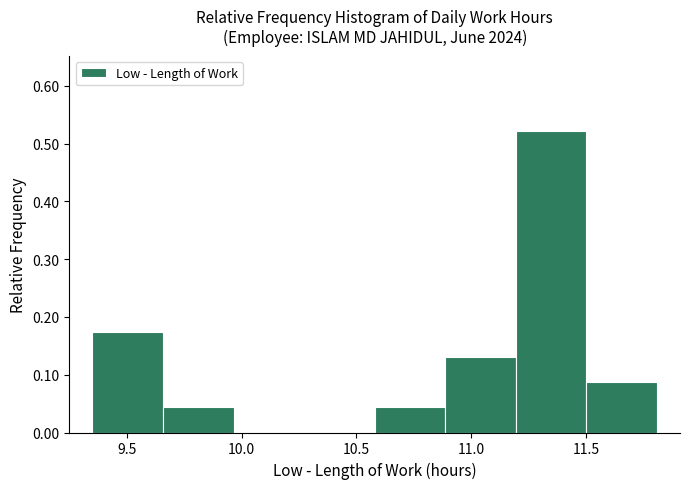

Over which range of the x-axis is the bar tallest?

11.20 to 11.50